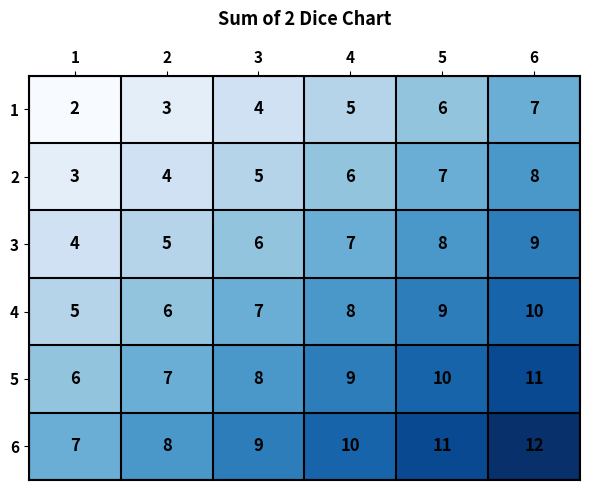

Rank the series at 3 from lowest to highest value.

1, 2, 3, 4, 5, 6